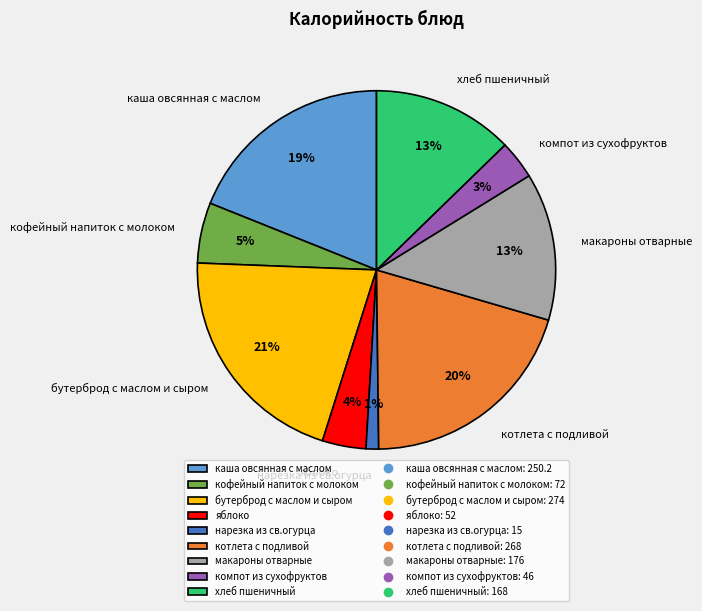

To the nearest percent, what is the combined percentage of макароны отварные and нарезка из св.огурца?

14%